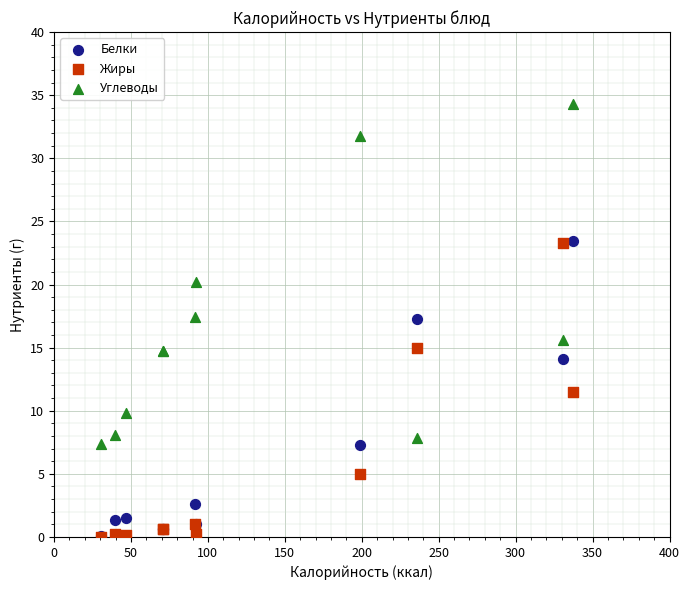

In the Белки series, what Y value is closest to 11?

14.1